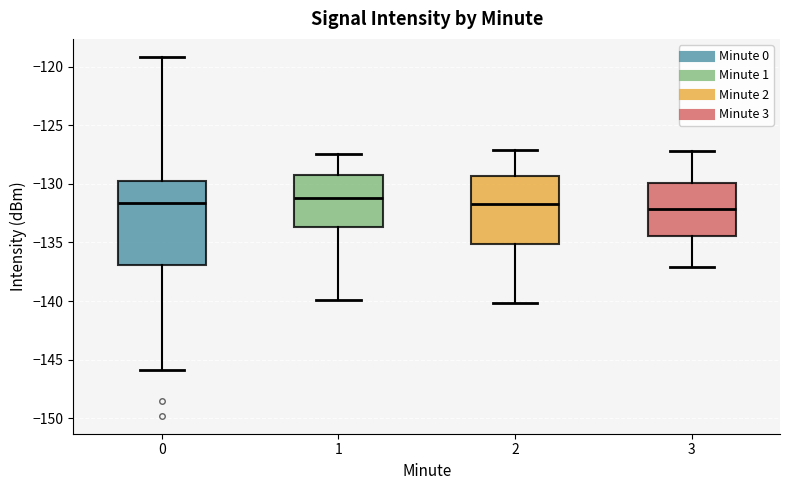

Reading left to right, read every box against the y-axis: the position of its median line, the range the box covers, and the ends of its whiskers. The values are not printed on the chart, so give them approximately, as read against the axis.

0: median -131.5, box -137.0 to -130.0, whiskers -146.0 to -119.0
1: median -131.0, box -133.5 to -129.0, whiskers -140.0 to -127.5
2: median -131.5, box -135.0 to -129.5, whiskers -140.0 to -127.0
3: median -132.0, box -134.5 to -130.0, whiskers -137.0 to -127.0